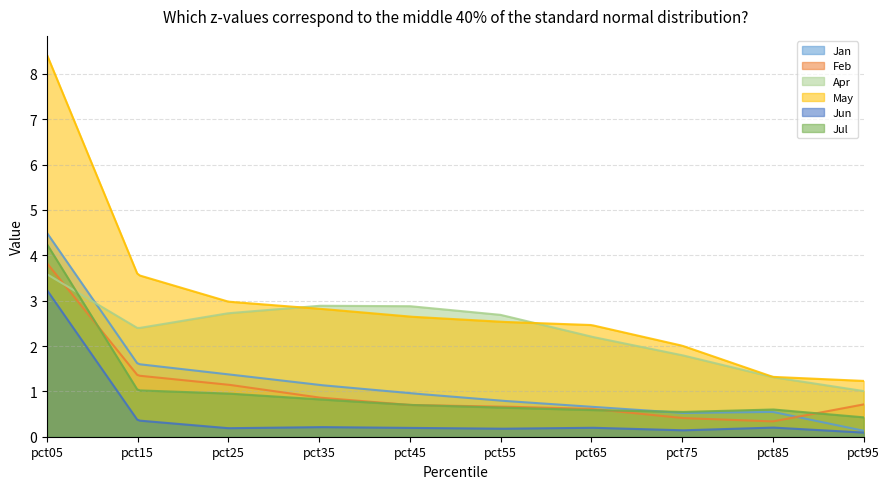

How many lines are shown in the chart?

6